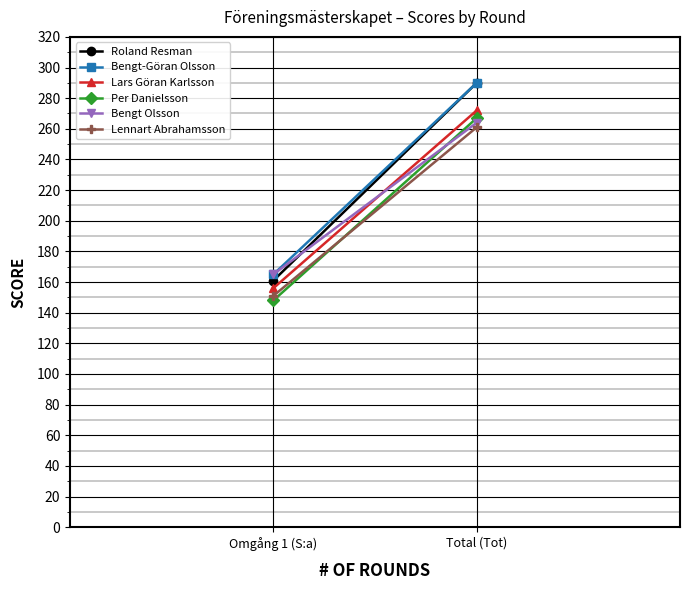

Which series has the largest total across all categories?

Bengt-Göran Olsson